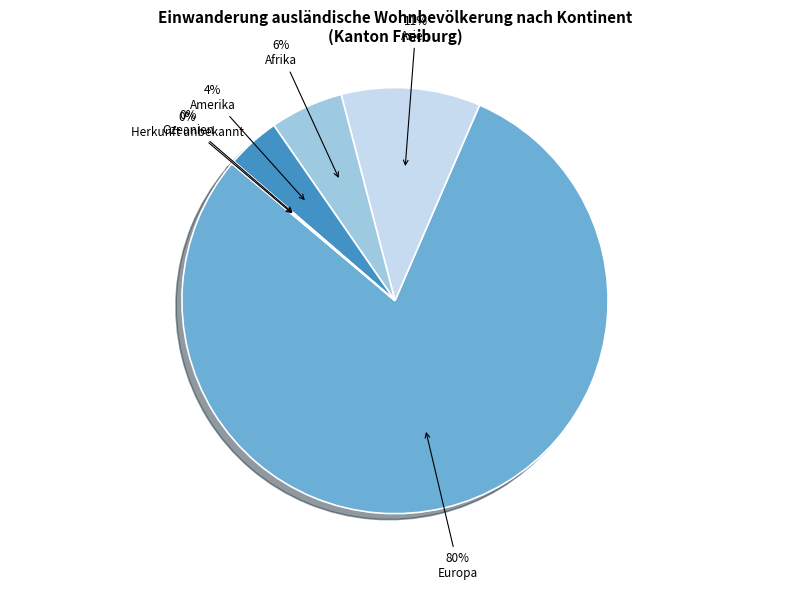

Does any single category account for the majority?

Yes